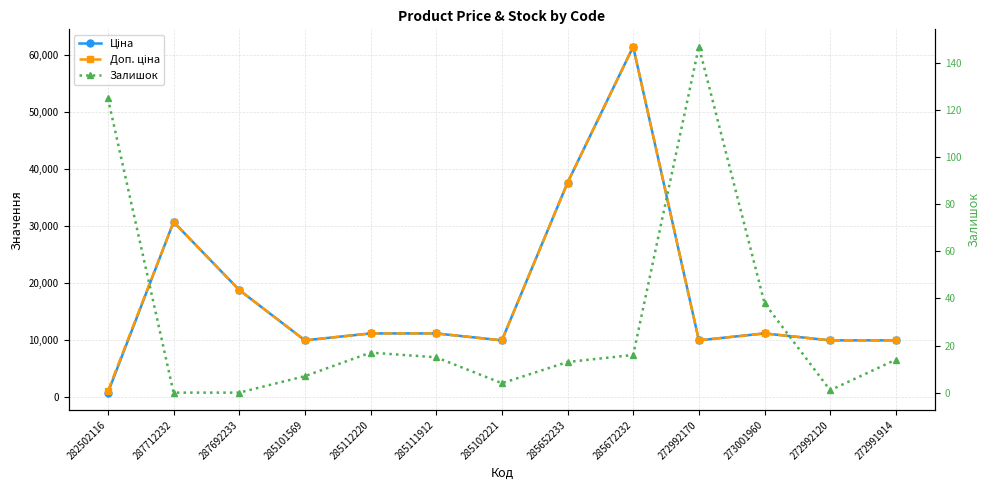

How many interior local peaks does the Залишок series have?

2